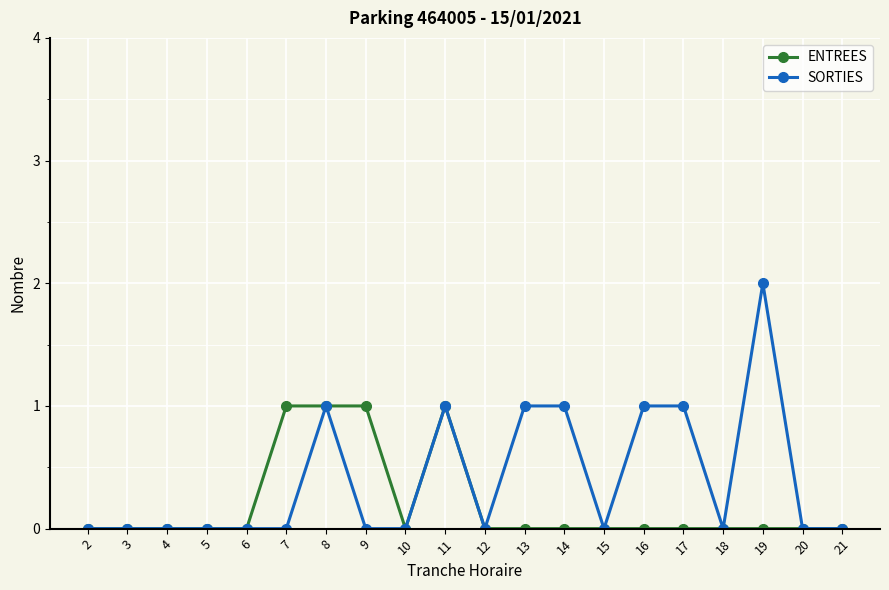

The value of ENTREES at 17 is 0. True or false?

True